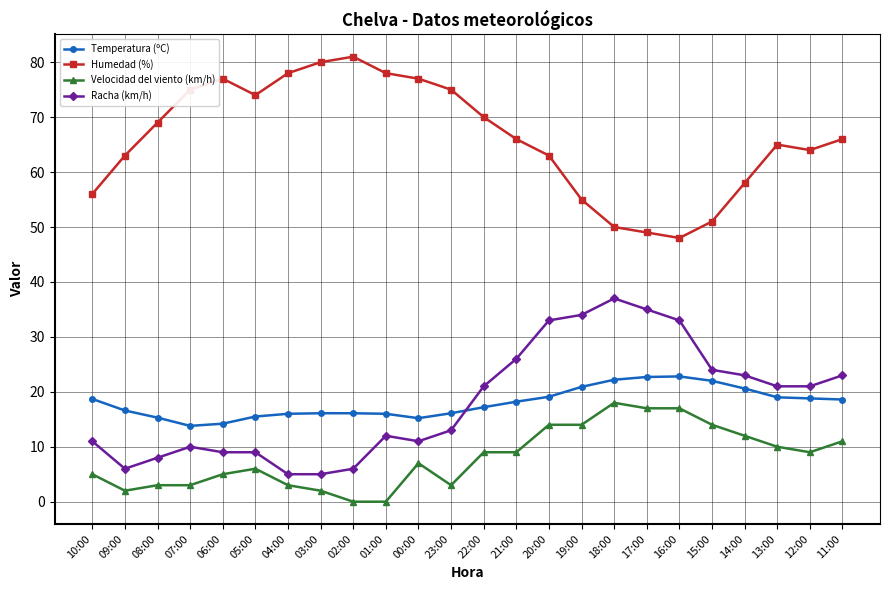

True or false: Temperatura (ºC) and Velocidad del viento (km/h) intersect in this chart.

False